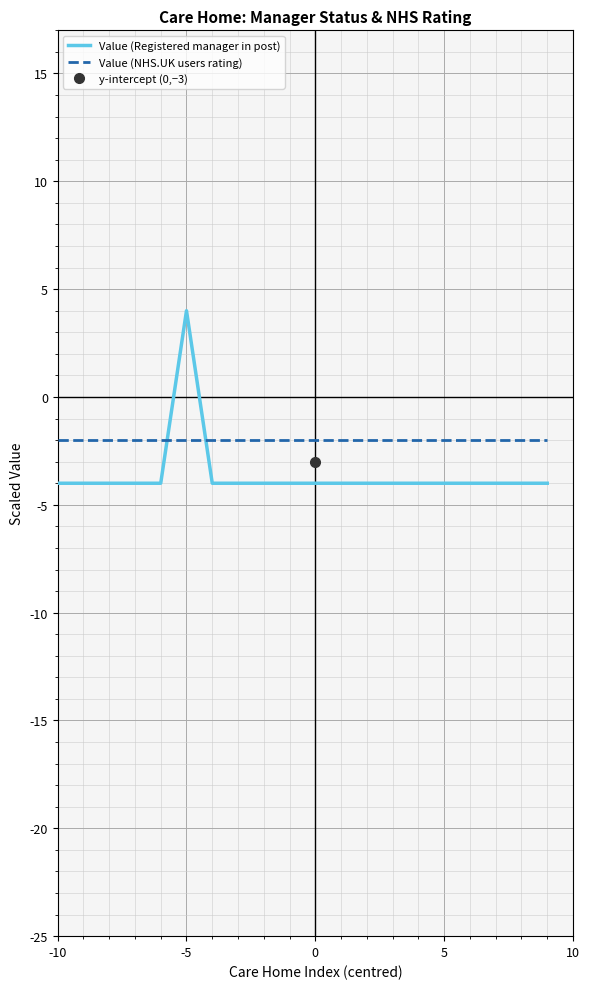

Rank the series by their maximum value, from lowest to highest.

Value (NHS.UK users rating), Value (Registered manager in post)